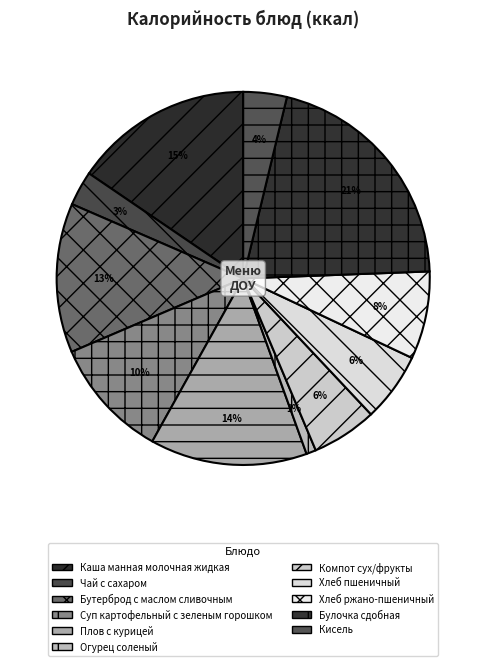

True or false: Чай с сахаром accounts for 1% of the total.

False